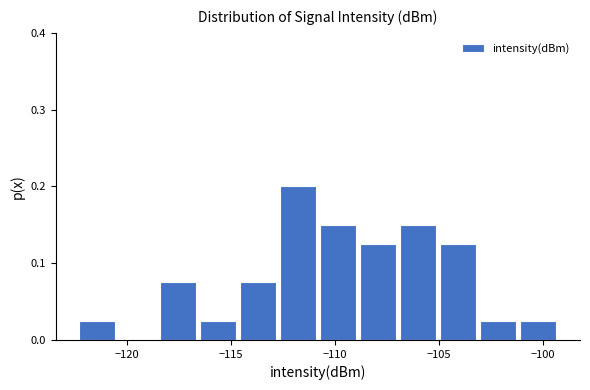

Around what value on the x-axis is the tallest bar? Give the approximate position of its centre, as read against the axis.

-112.0